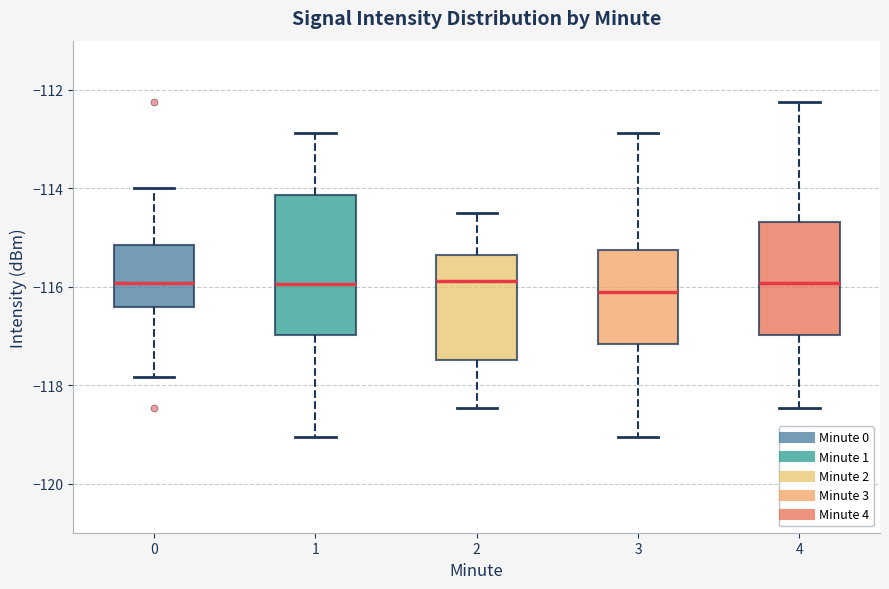

Where is the lower edge of the box at x = 3 on the y-axis? The values are not printed on the chart, so give them approximately, as read against the axis.

-117.2